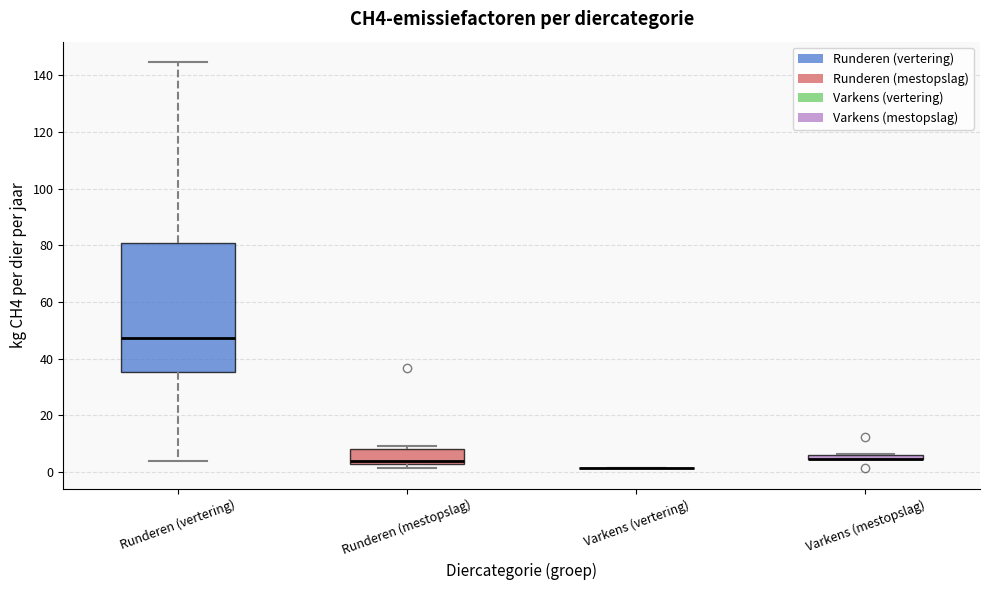

Comparing the boxes themselves (not the whiskers), which one is the tallest?

Runderen (vertering)